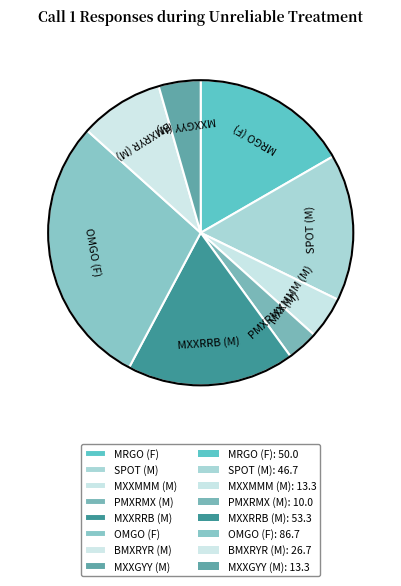

Which has a higher value, MRGO (F) or MXXRRB (M)?

MXXRRB (M)